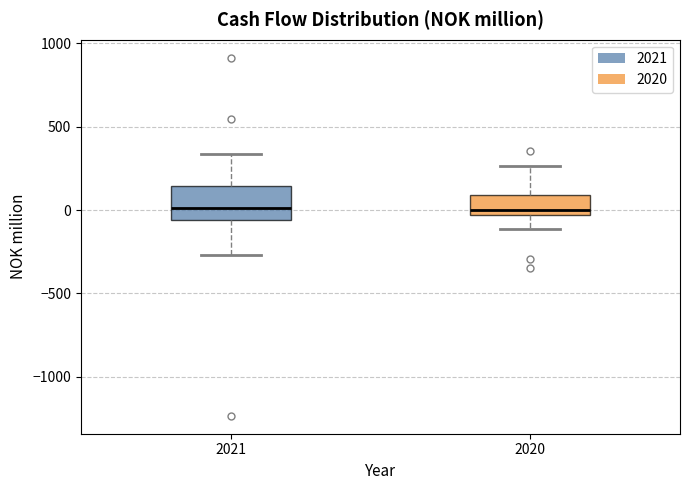

Where does the median line of the box at x = 2021 sit on the y-axis? The values are not printed on the chart, so give them approximately, as read against the axis.

0